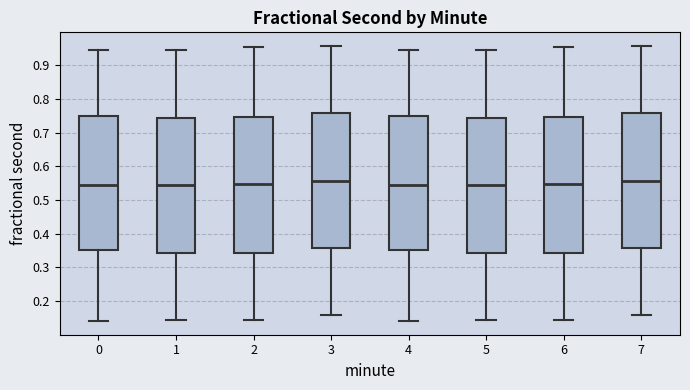

Where is the upper edge of the box at x = 1 on the y-axis? The values are not printed on the chart, so give them approximately, as read against the axis.

0.75